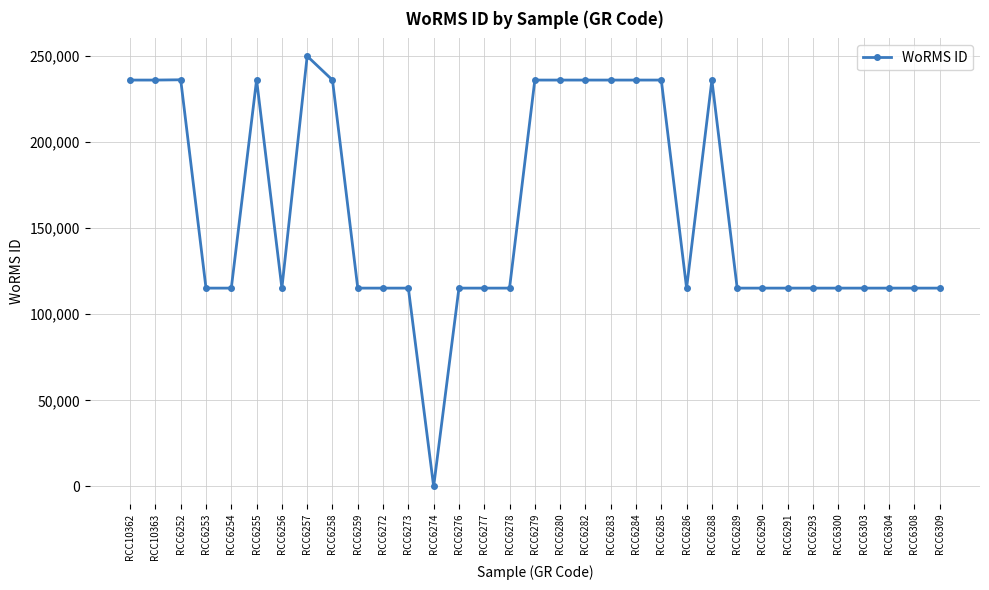

True or false: the data has more than 1 interior local peaks.

True